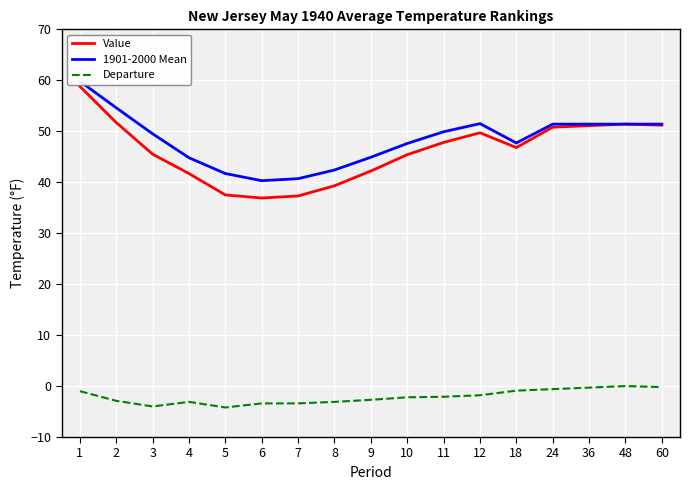

What are all the series names shown in the legend?

Value, 1901-2000 Mean, Departure